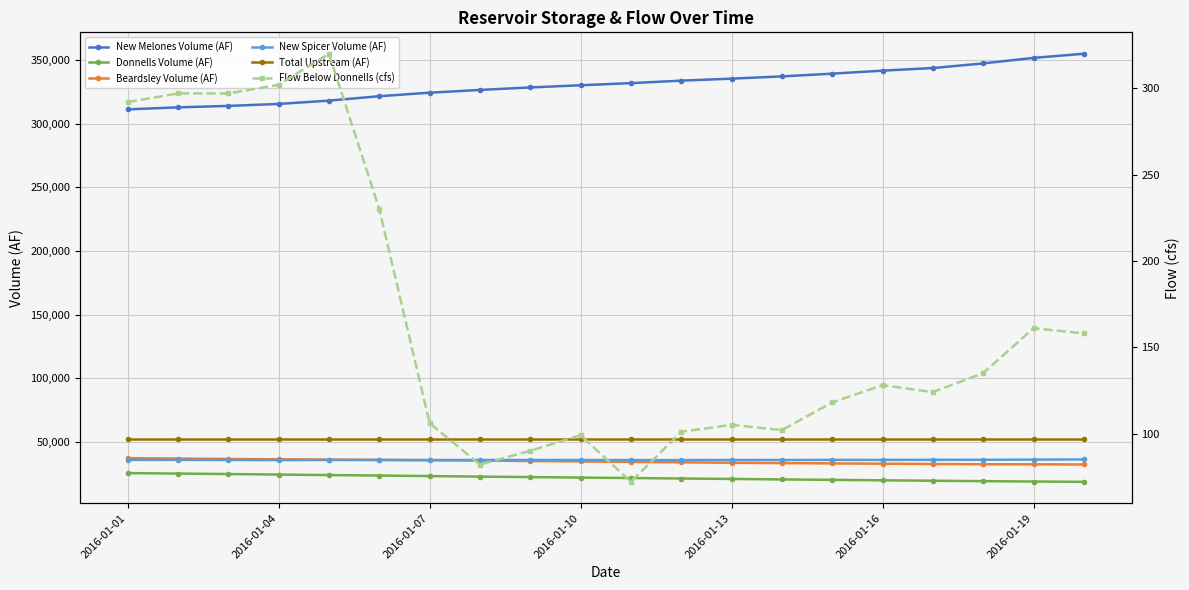

Rank the series at 16 from highest to lowest value.

New Melones Volume (AF), Total Upstream (AF), New Spicer Volume (AF), Beardsley Volume (AF), Donnells Volume (AF), Flow Below Donnells (cfs)